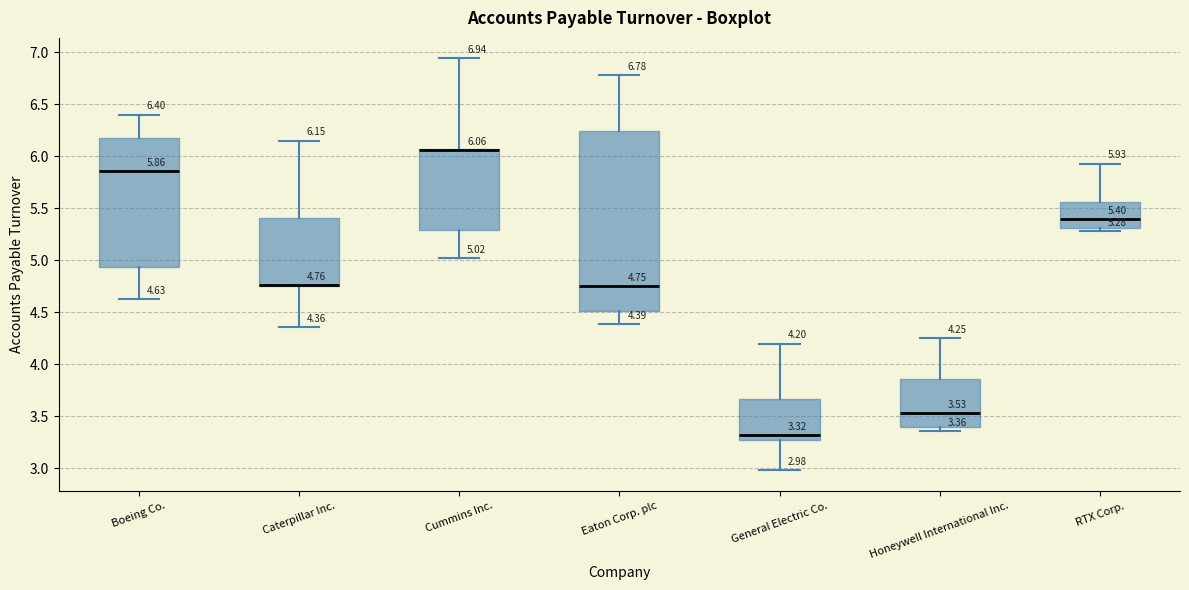

Which box is the tallest, from its lower edge to its upper edge?

Eaton Corp. plc